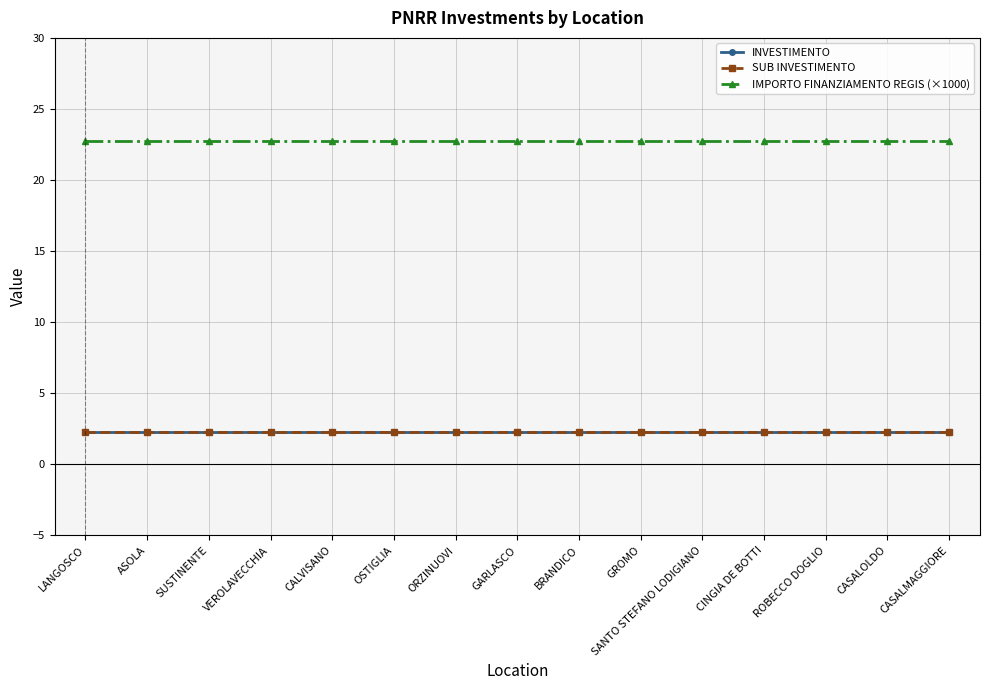

What are all the series names shown in the legend?

INVESTIMENTO, SUB INVESTIMENTO, IMPORTO FINANZIAMENTO REGIS (×1000)